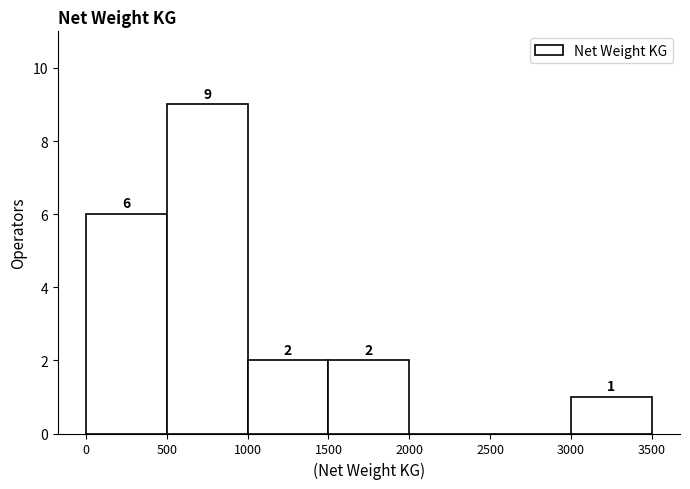

Over which range of the x-axis is the bar tallest?

500 to 1000